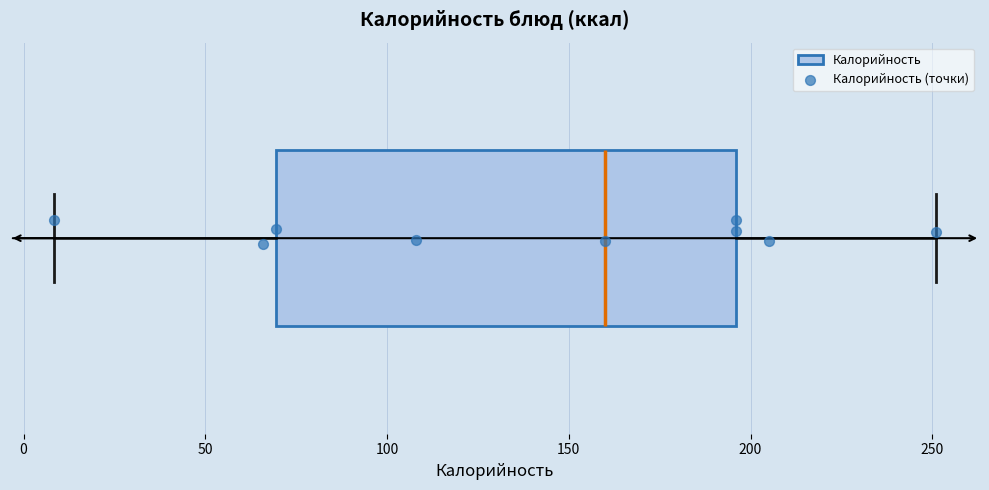

Transcribe this box plot: give where the median line is, the range the box spans, and where the two whiskers end, as read against the x-axis. The values are not printed on the chart, so give them approximately, as read against the axis.

median 160, box 70 to 195, whiskers 10 to 250